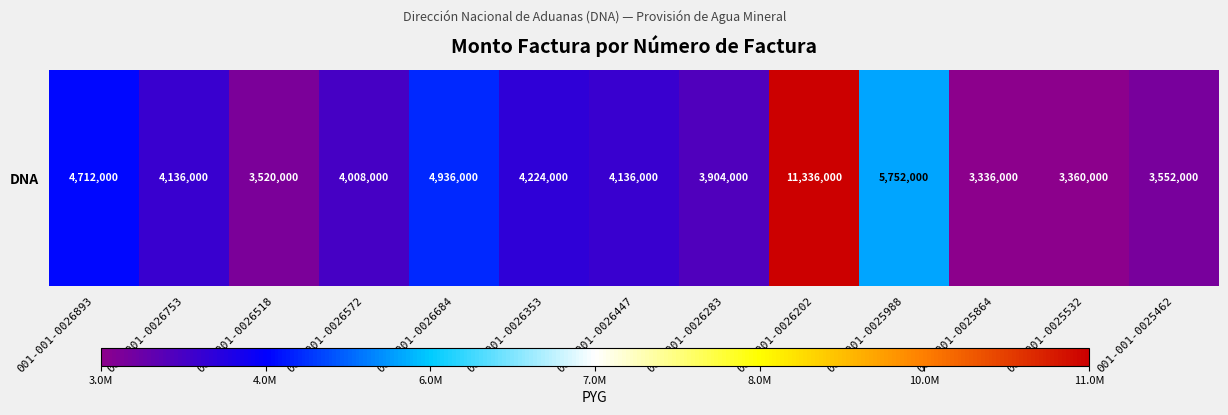

List the labels in order of value, smallest first.

001-001-0025864, 001-001-0025532, 001-001-0026518, 001-001-0025462, 001-001-0026283, 001-001-0026572, 001-001-0026753, 001-001-0026447, 001-001-0026353, 001-001-0026893, 001-001-0026684, 001-001-0025988, 001-001-0026202